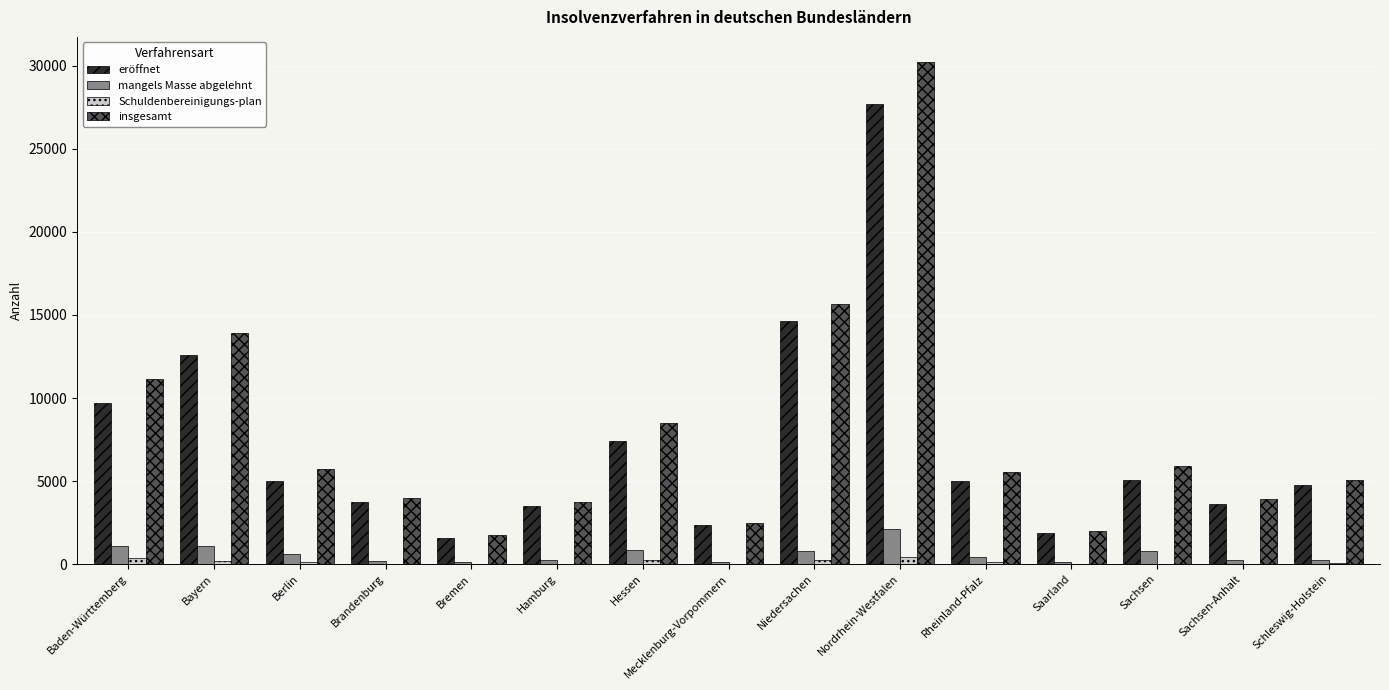

Is it true that insgesamt equals 1200 at Rheinland-Pfalz?

False